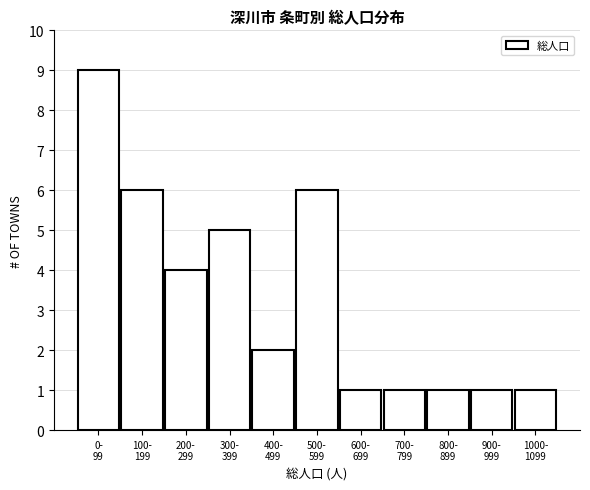

Reading left to right, what are all the values shown in this chart?

9	6	4	5	2	6	1	1	1	1	1